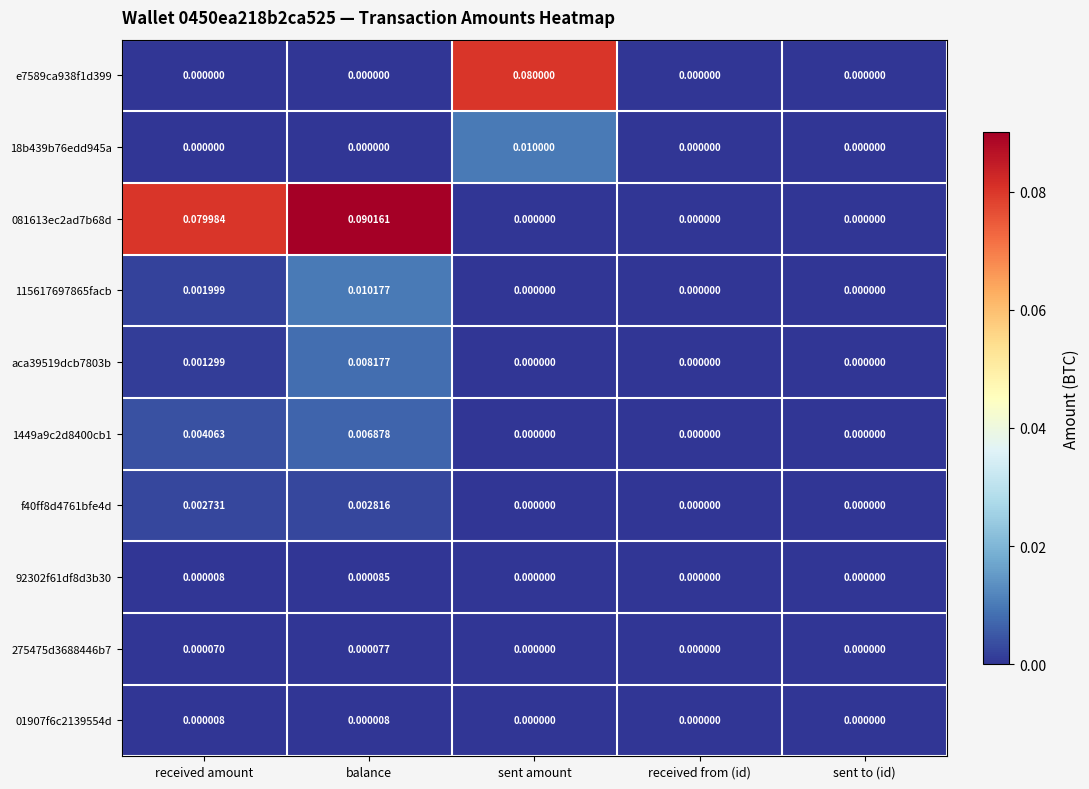

Which series has the widest spread of values?

081613ec2ad7b68d